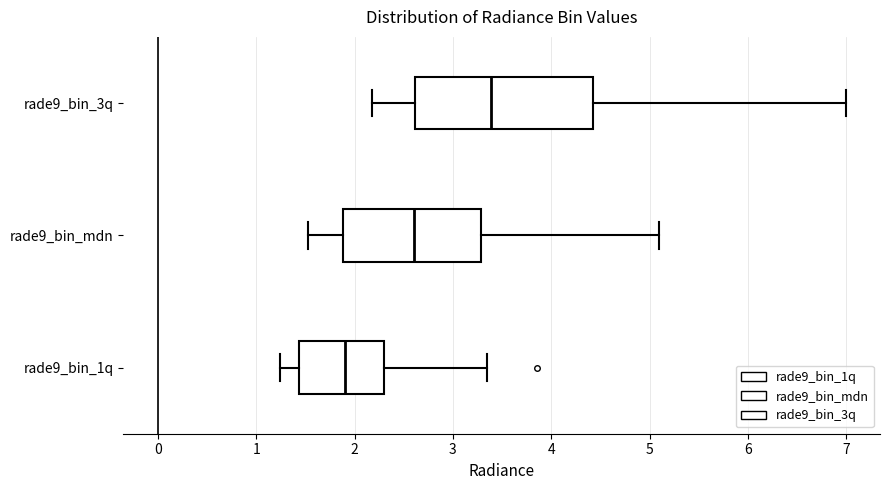

Reading bottom to top, read every box against the x-axis: the position of its median line, the range the box covers, and the ends of its whiskers. The values are not printed on the chart, so give them approximately, as read against the axis.

rade9_bin_1q: median 1.9, box 1.4 to 2.3, whiskers 1.2 to 3.3
rade9_bin_mdn: median 2.6, box 1.9 to 3.3, whiskers 1.5 to 5.1
rade9_bin_3q: median 3.4, box 2.6 to 4.4, whiskers 2.2 to 7.0